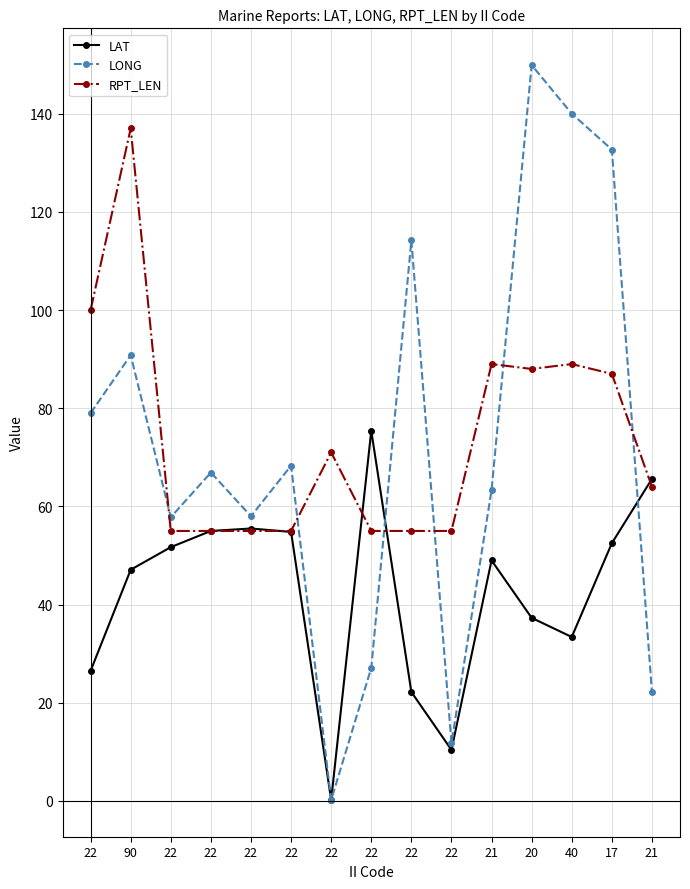

Reading left to right, what are all the values shown in this chart?

LAT: 22=26.5	90=47.1	22=51.7	22=55.0	22=55.5	22=54.8	22=0.2	22=75.4	22=22.2	22=10.4	21=49.0	20=37.3	40=33.4	17=52.5	21=65.6
LONG: 22=79.0	90=90.8	22=57.8	22=66.9	22=58.0	22=68.3	22=0.2	22=27.1	22=114.2	22=11.8	21=63.3	20=149.9	40=140.0	17=132.7	21=22.2
RPT_LEN: 22=100.0	90=137.0	22=55.0	22=55.0	22=55.0	22=55.0	22=71.0	22=55.0	22=55.0	22=55.0	21=89.0	20=88.0	40=89.0	17=87.0	21=64.0